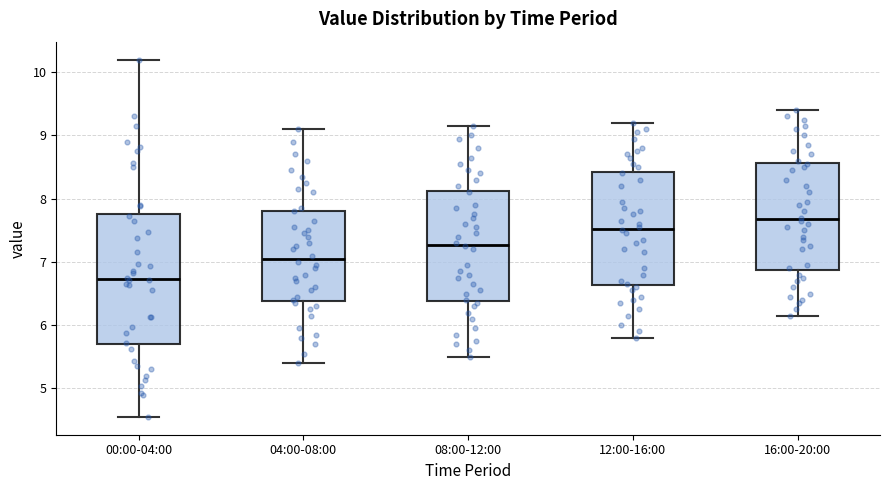

Where does the upper whisker of the box for 16:00-20:00 end on the y-axis? The values are not printed on the chart, so give them approximately, as read against the axis.

9.4